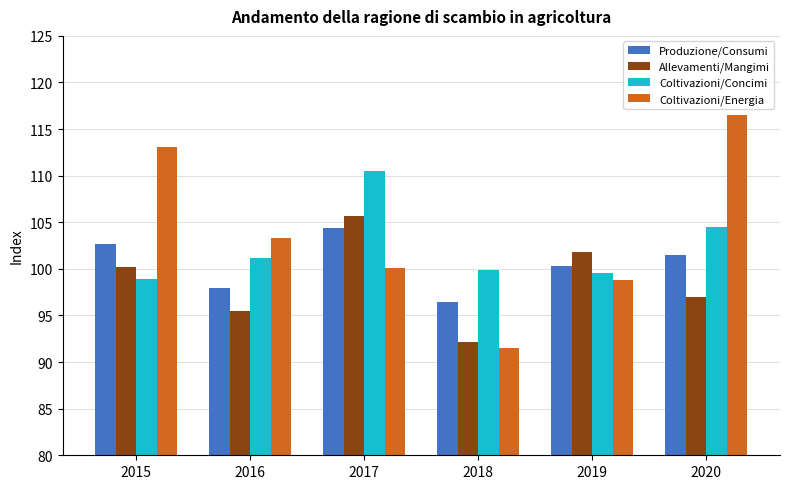

What is the value of the Coltivazioni/Concimi bar at the 6th from the left?

104.4